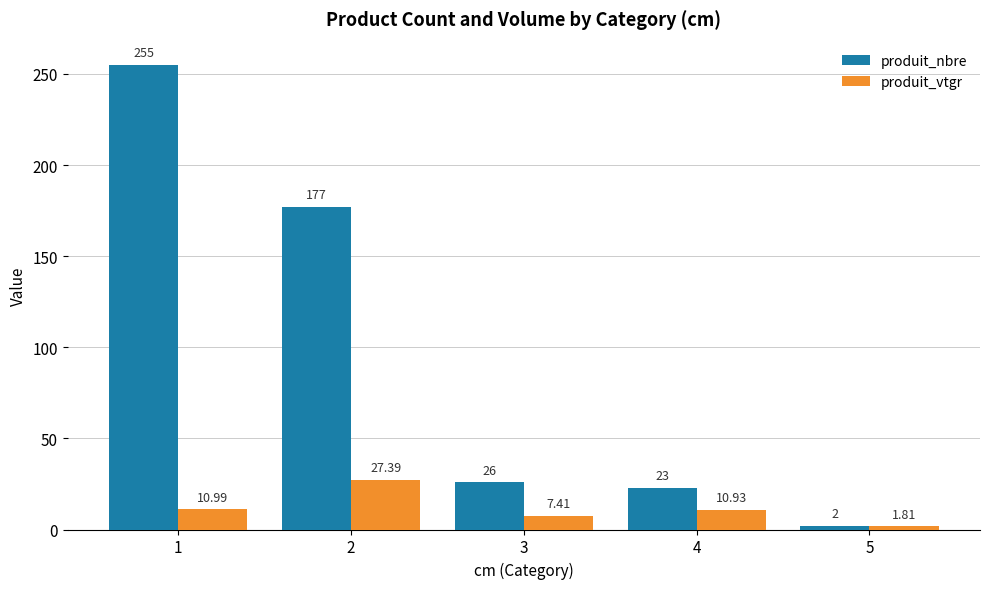

Rank the series by their maximum value, from lowest to highest.

produit_vtgr, produit_nbre